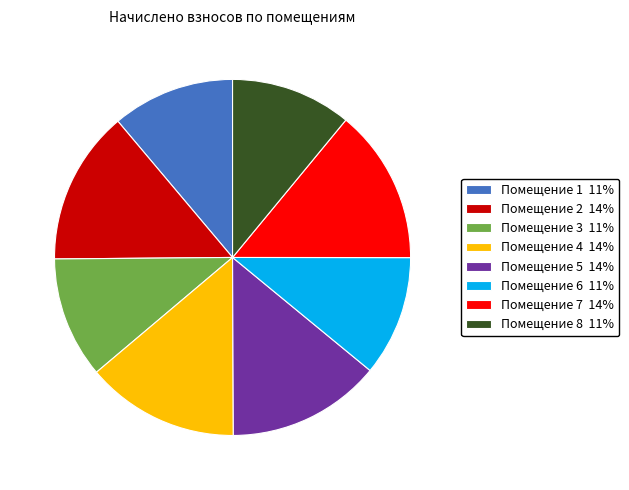

Is there any slice that represents more than half of the pie?

No